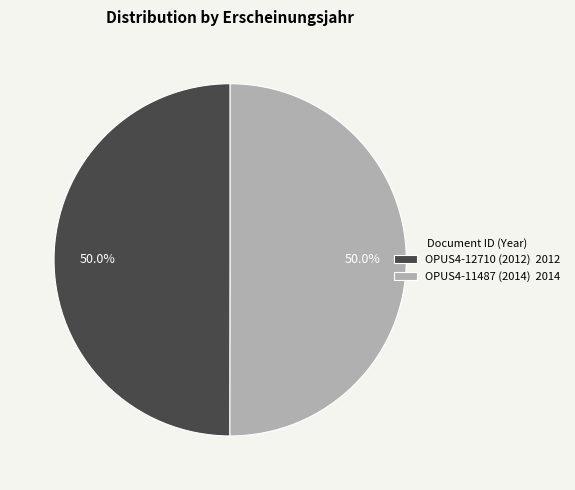

Do OPUS4-12710 (2012) and OPUS4-11487 (2014) together represent more than half of the pie?

Yes